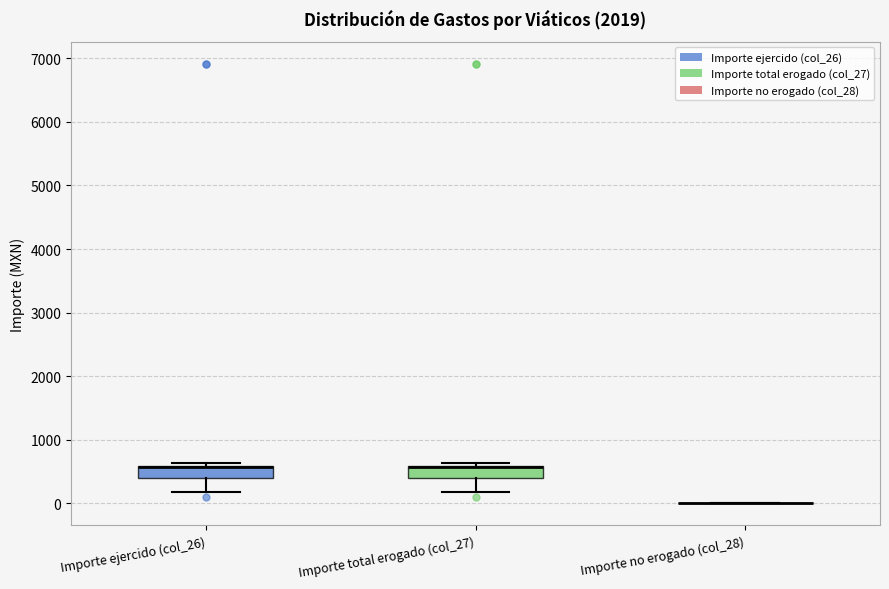

Reading left to right, transcribe this box plot: for each box, give where its median line is, the range the box spans, and where its two whiskers end, as read against the y-axis. The values are not printed on the chart, so give them approximately, as read against the axis.

Importe ejercido (col_26): median 600 (drawn on the box's upper edge), box 400 to 600, whiskers 200 to 600 (just above the box's upper edge)
Importe total erogado (col_27): median 600 (drawn on the box's upper edge), box 400 to 600, whiskers 200 to 600 (just above the box's upper edge)
Importe no erogado (col_28): box collapsed to a line at 0, whiskers 0 to 0